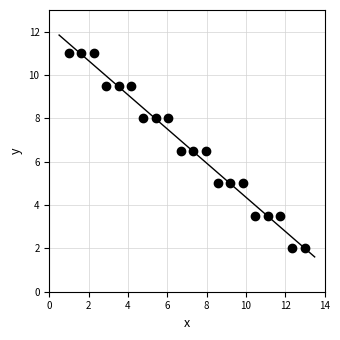

What is the range of X values (max minus min)?

12.0